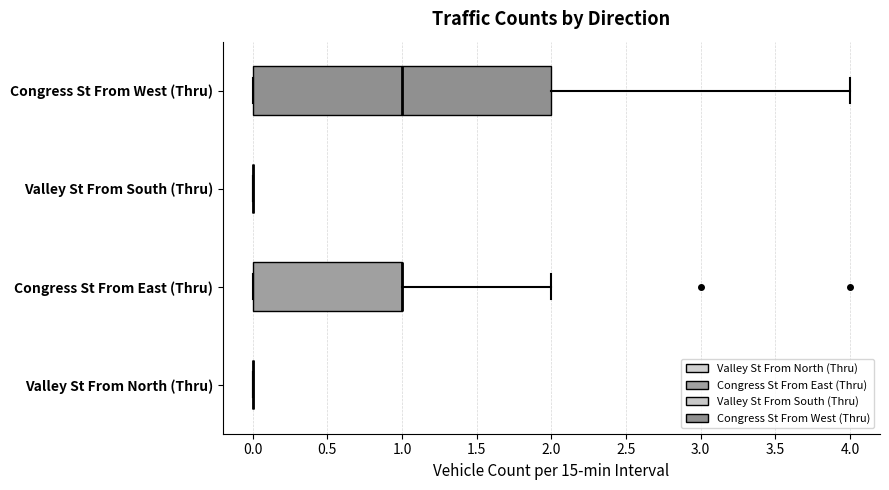

Comparing the boxes themselves (not the whiskers), which one is the widest?

Congress St From West (Thru)